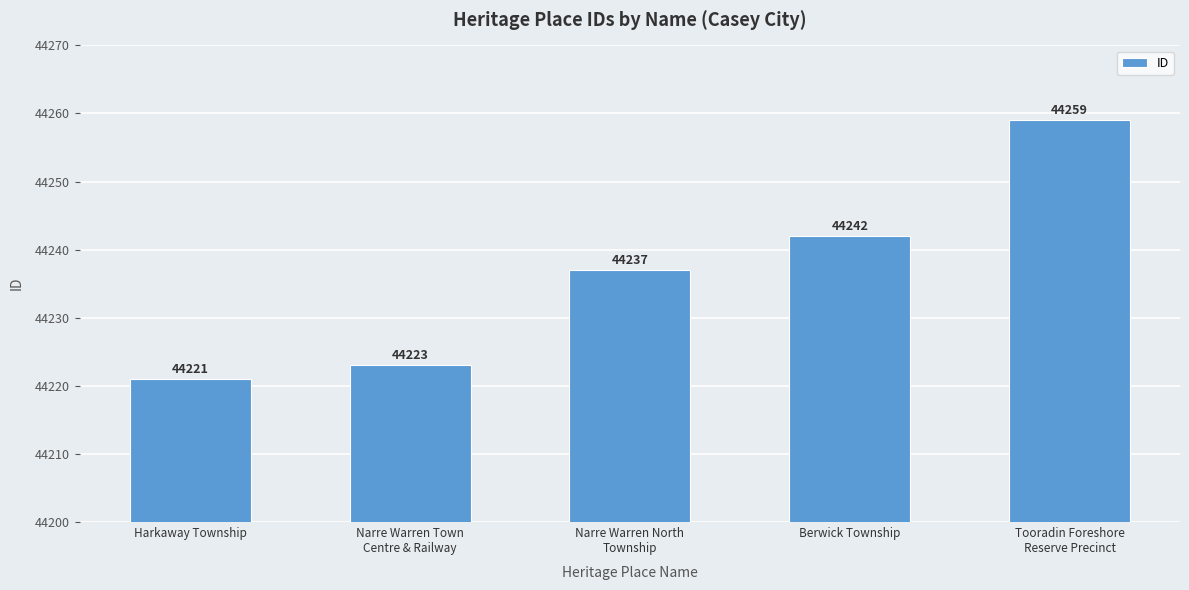

Which has a higher value, Tooradin Foreshore
Reserve Precinct or Harkaway Township?

Tooradin Foreshore
Reserve Precinct